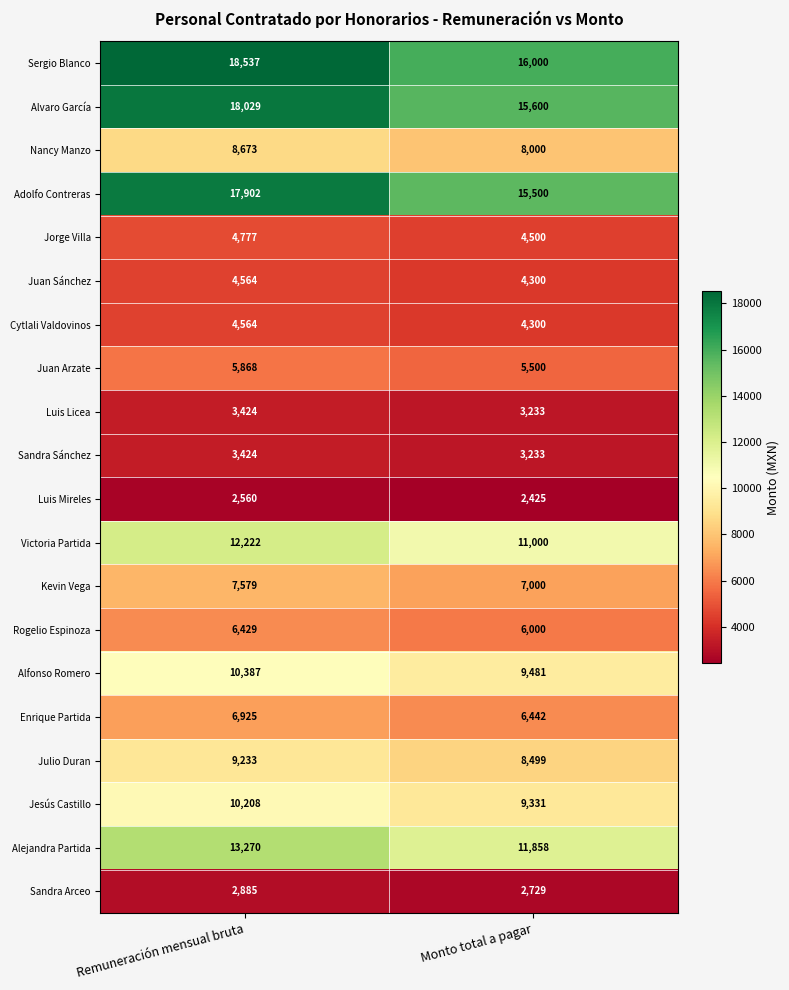

Is it true that Luis Mireles equals 2560 at Remuneración mensual bruta?

True